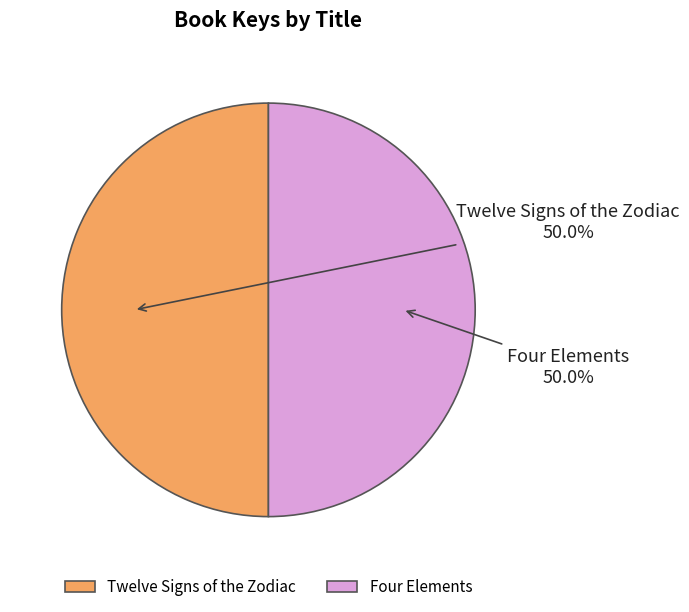

Approximately how many times larger is the value at Twelve Signs of the Zodiac compared to Four Elements?

1.0